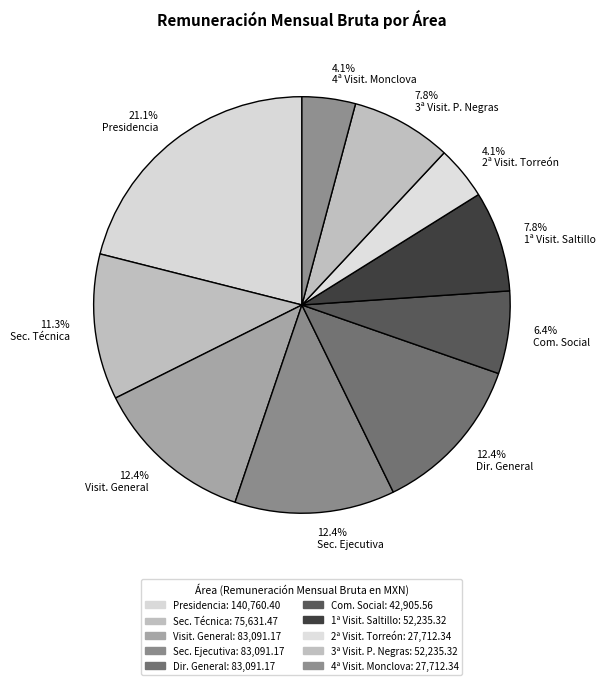

Between 11.3% Sec. Técnica and 12.4% Visit. General, which is larger?

12.4% Visit. General